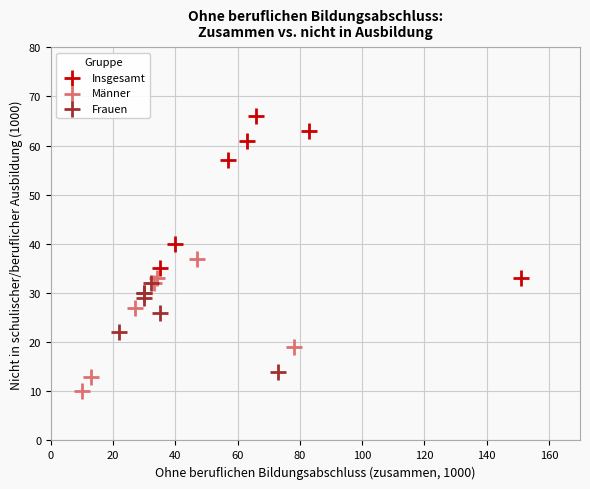

Which series contains the lowest Y value?

Männer